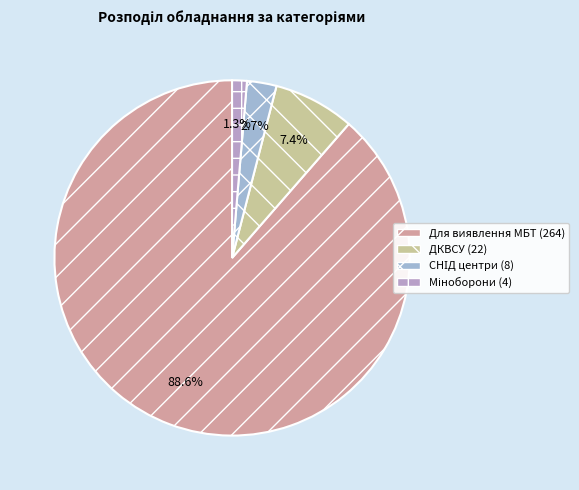

Is there any slice that represents more than half of the pie?

Yes